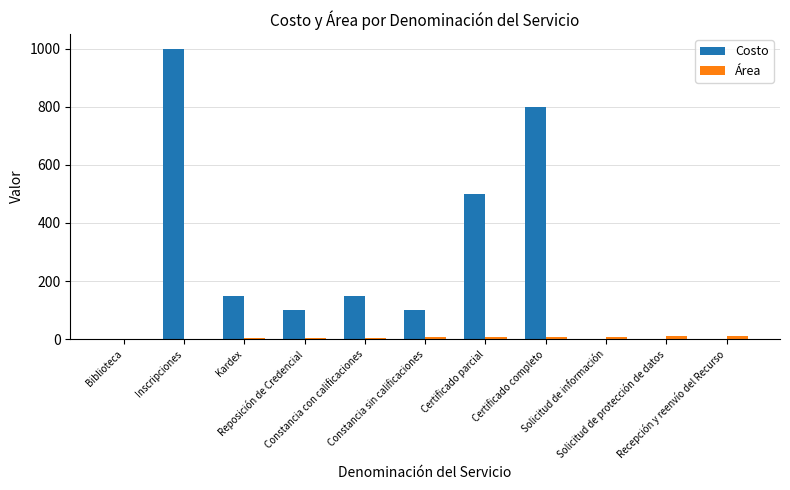

What is the sum of all Costo values?

2800